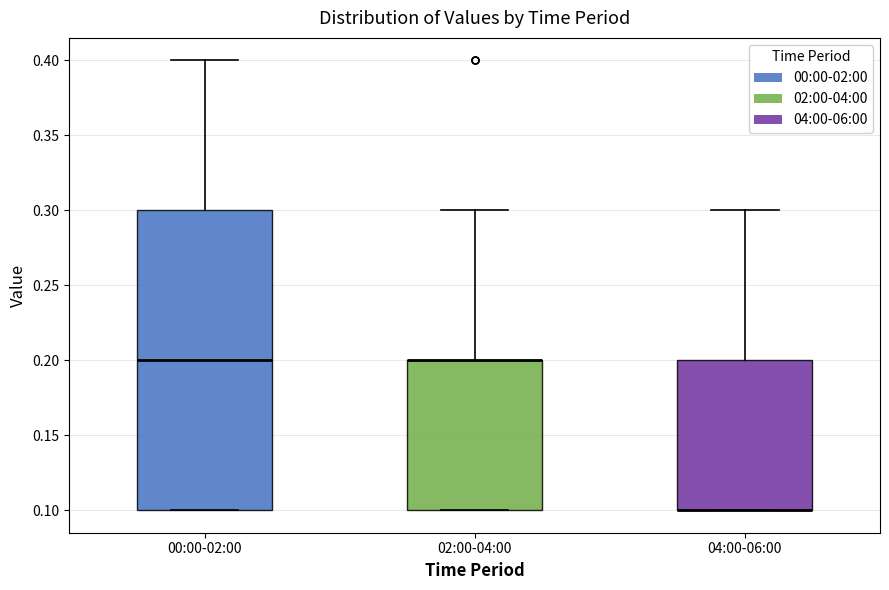

Reading left to right, read every box against the y-axis: the position of its median line, the range the box covers, and the ends of its whiskers. The values are not printed on the chart, so give them approximately, as read against the axis.

00:00-02:00: median 0.2, box 0.1 to 0.3, whiskers 0.1 to 0.4
02:00-04:00: median 0.2 (drawn on the box's upper edge), box 0.1 to 0.2, whiskers 0.1 to 0.3
04:00-06:00: median 0.1 (drawn on the box's lower edge), box 0.1 to 0.2, whiskers 0.1 to 0.3